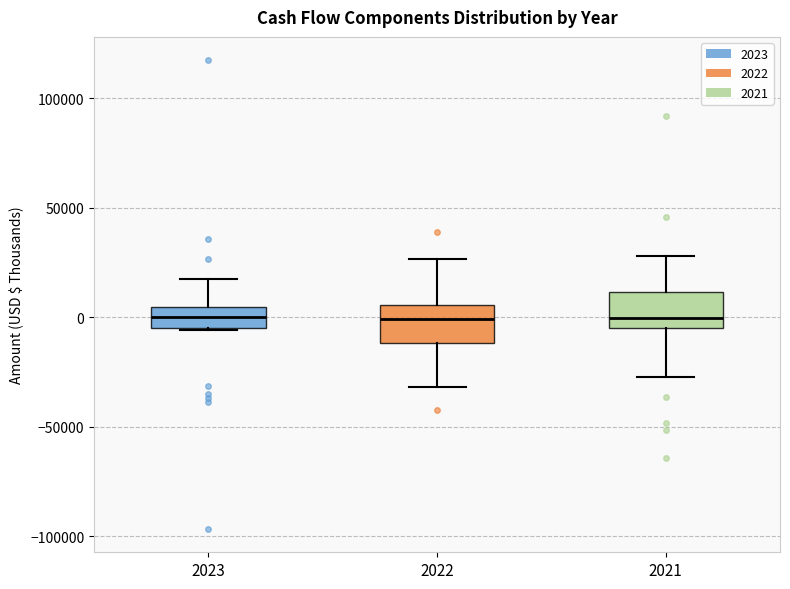

Where does the median line of the box at x = 2022 sit on the y-axis? The values are not printed on the chart, so give them approximately, as read against the axis.

0